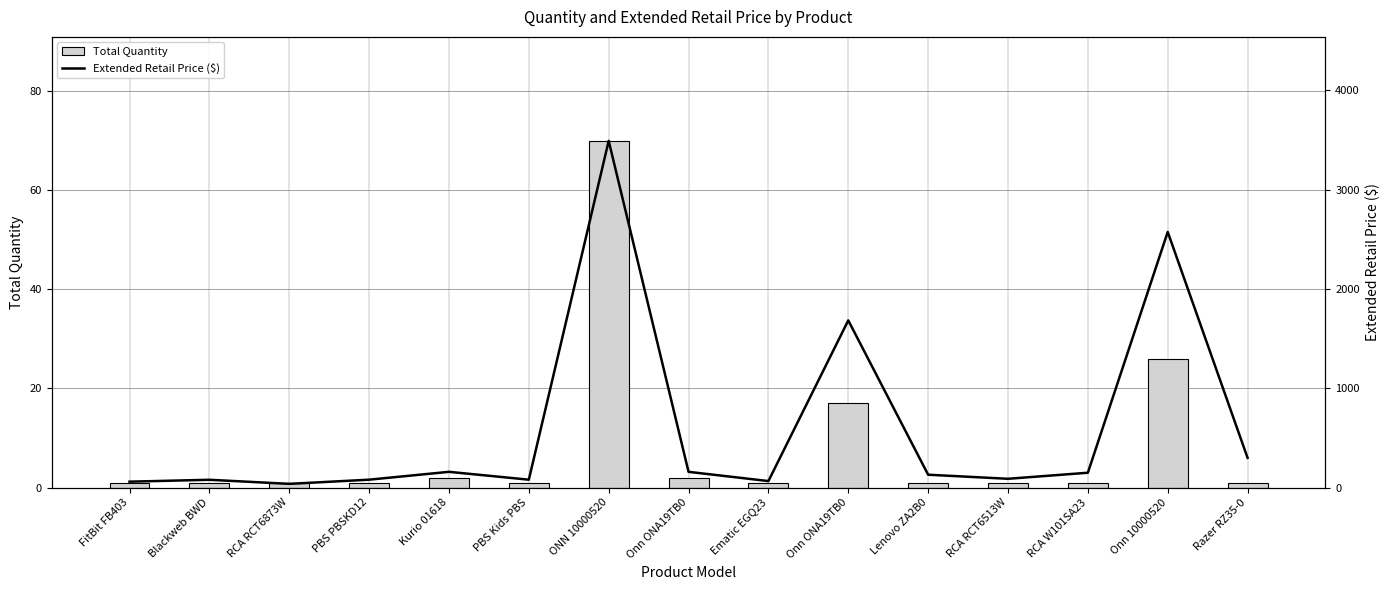

What is the label of the 5th bar from the right?

Lenovo ZA2B0